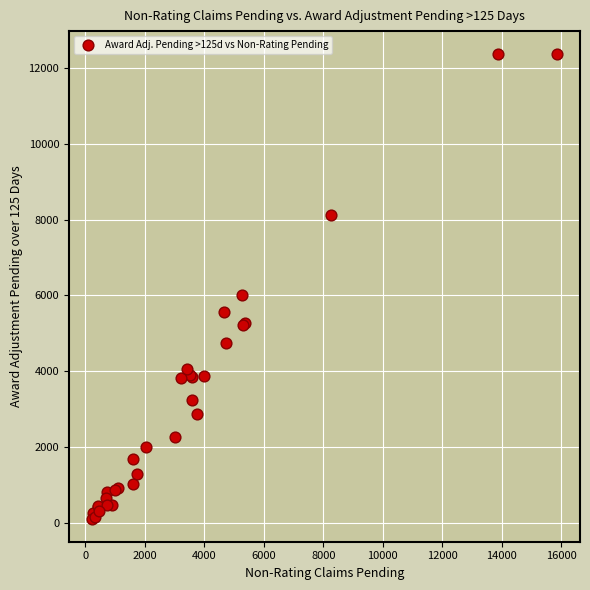

What Y value in the scatter plot is closest to 6236?

5999